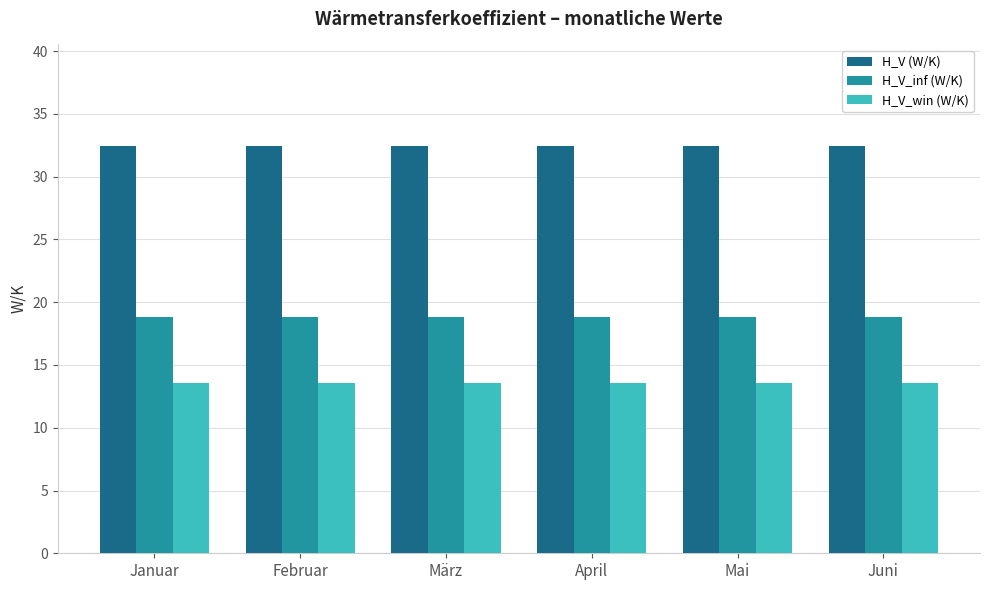

How many bars are there in total?

18